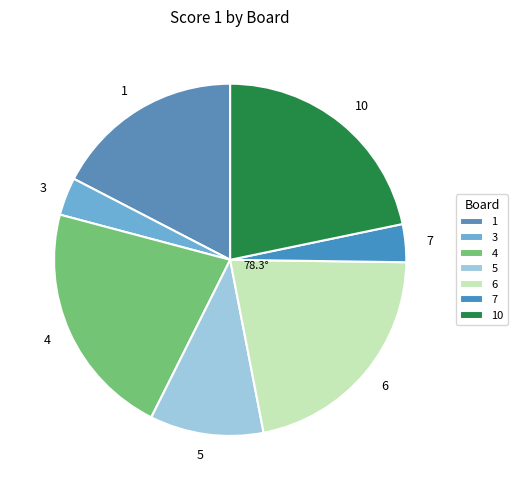

Between 5 and 4, which is larger?

4